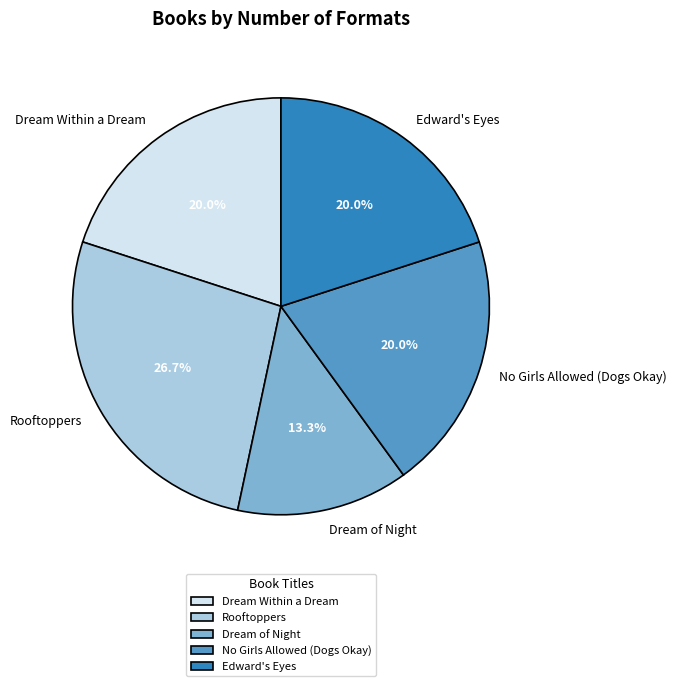

Approximately how many times larger is the value at Rooftoppers compared to Dream of Night?

2.0